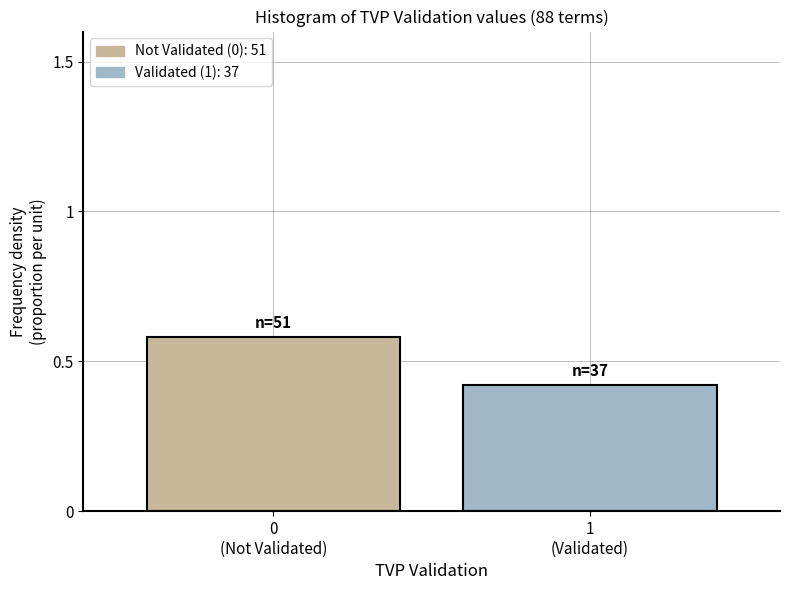

What is the average value?

0.5